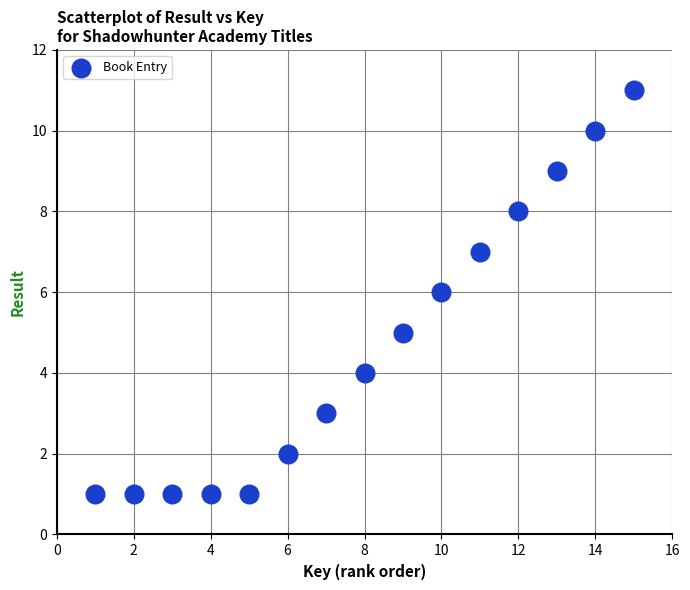

What is the range of X values (max minus min)?

14